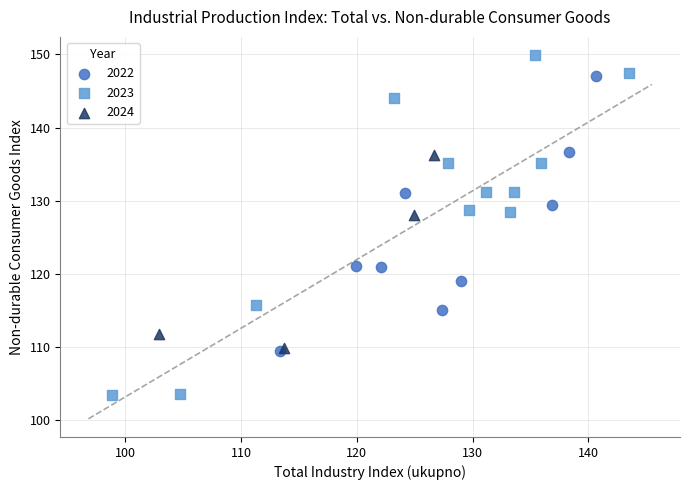

Which series reaches the minimum Y coordinate?

2023